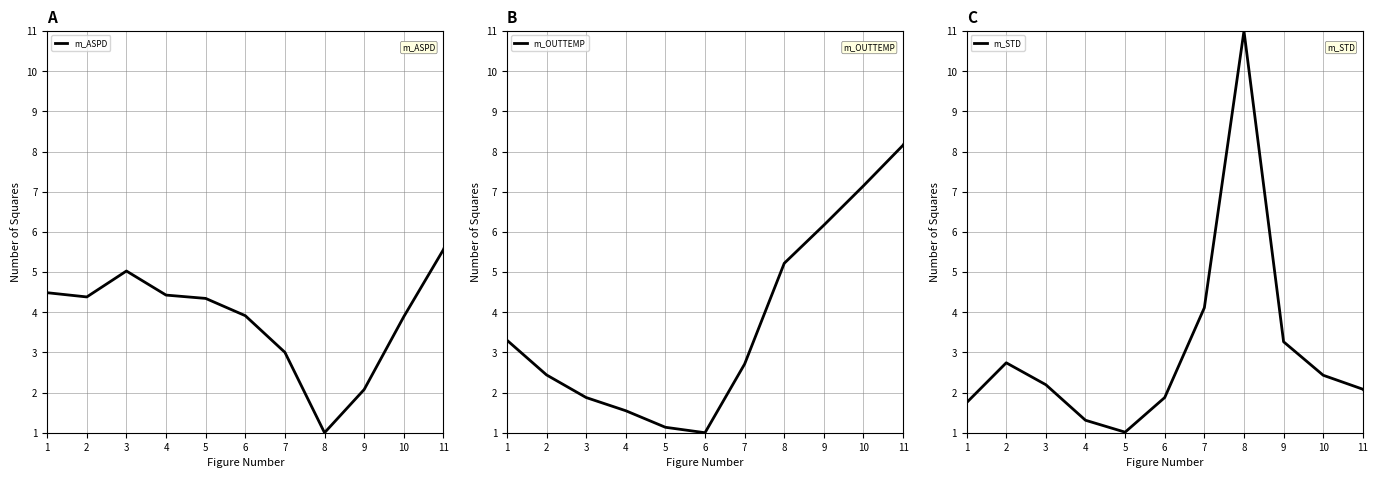

What is the value of the m_ASPD point at the 2nd from the left?

4.4